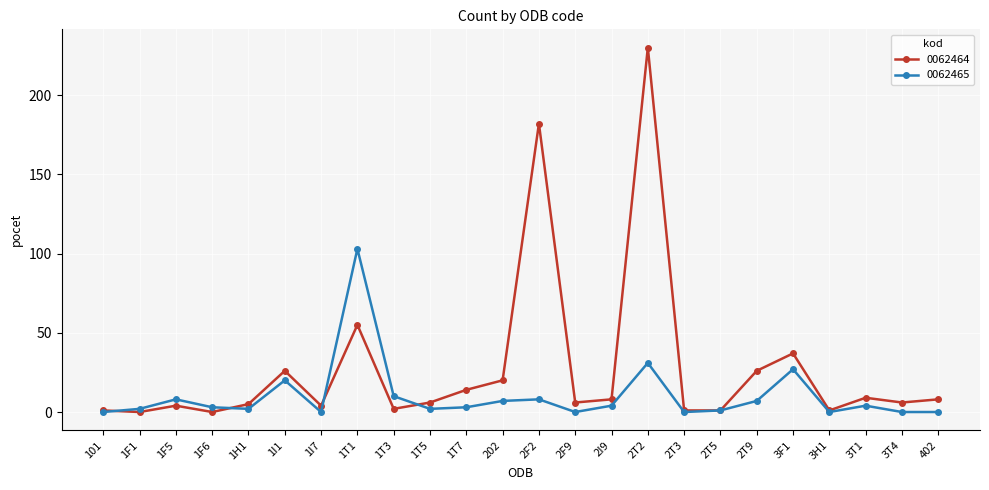

Which series ends up on top after the final intersection of 0062464 and 0062465?

0062464